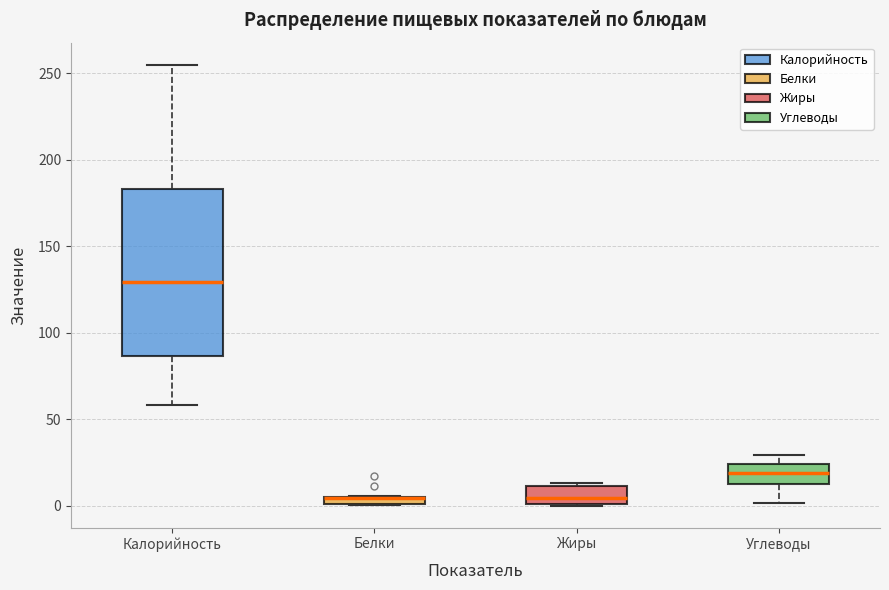

Comparing the boxes themselves (not the whiskers), which one is the tallest?

Калорийность